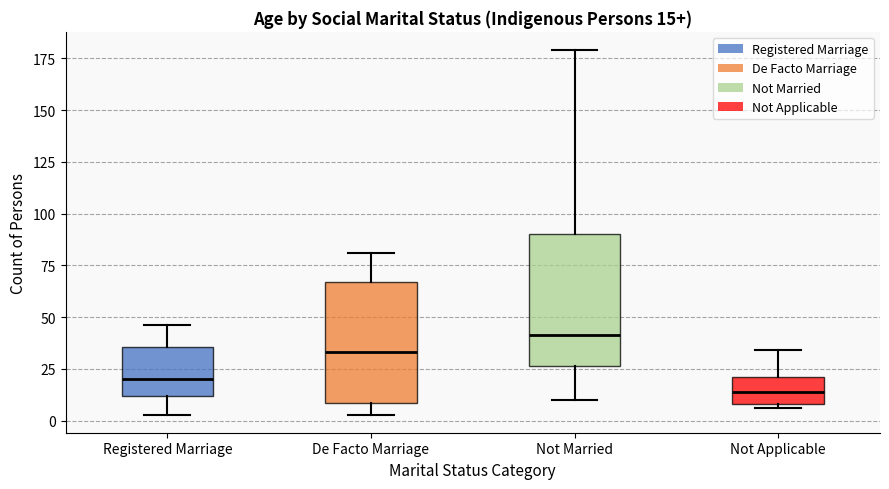

Which box has the highest median line?

Not Married